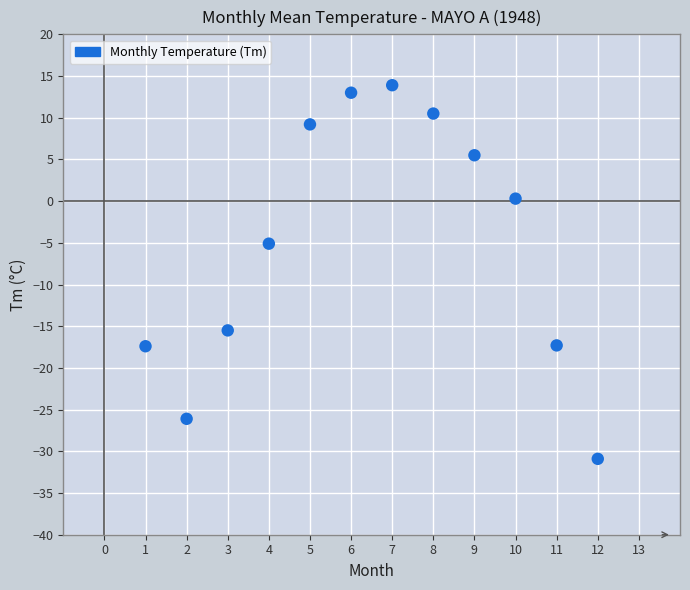

What Y value in the scatter plot is closest to -8?

-5.1